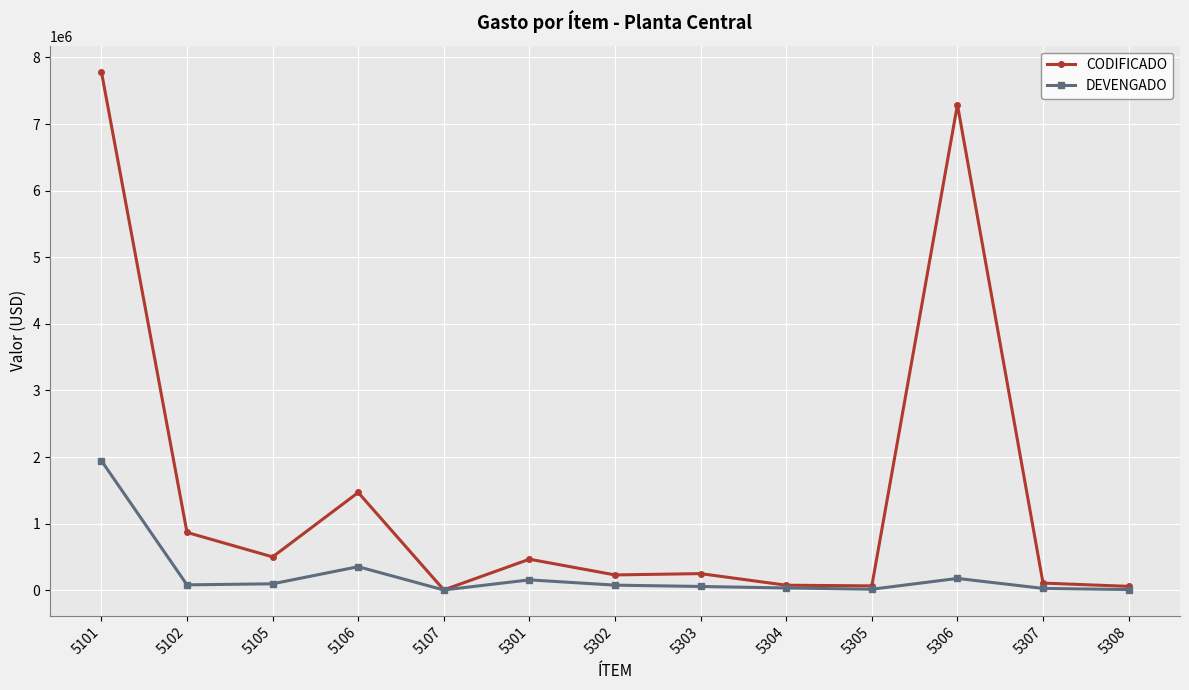

What are all the series names shown in the legend?

CODIFICADO, DEVENGADO